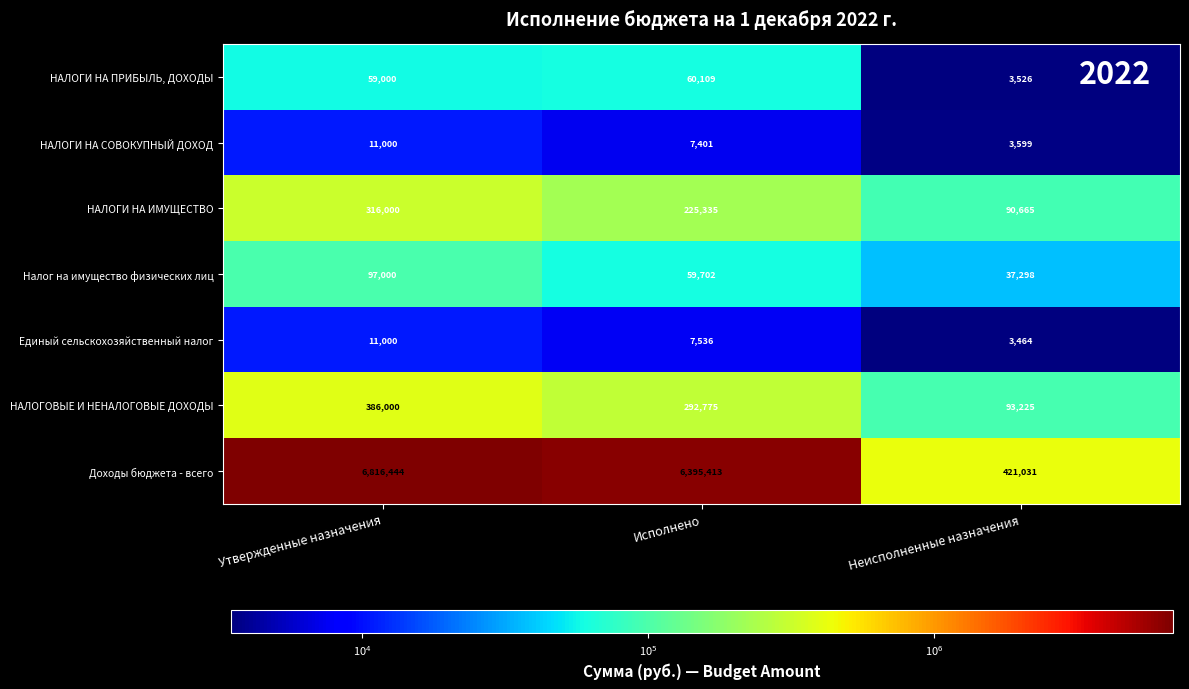

At which label does Доходы бюджета - всего reach its minimum?

Неисполненные назначения